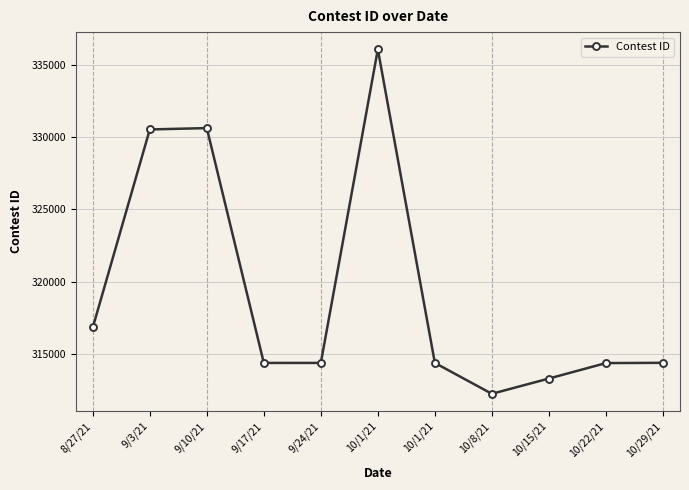

Where does the data first go above 314389?

8/27/21